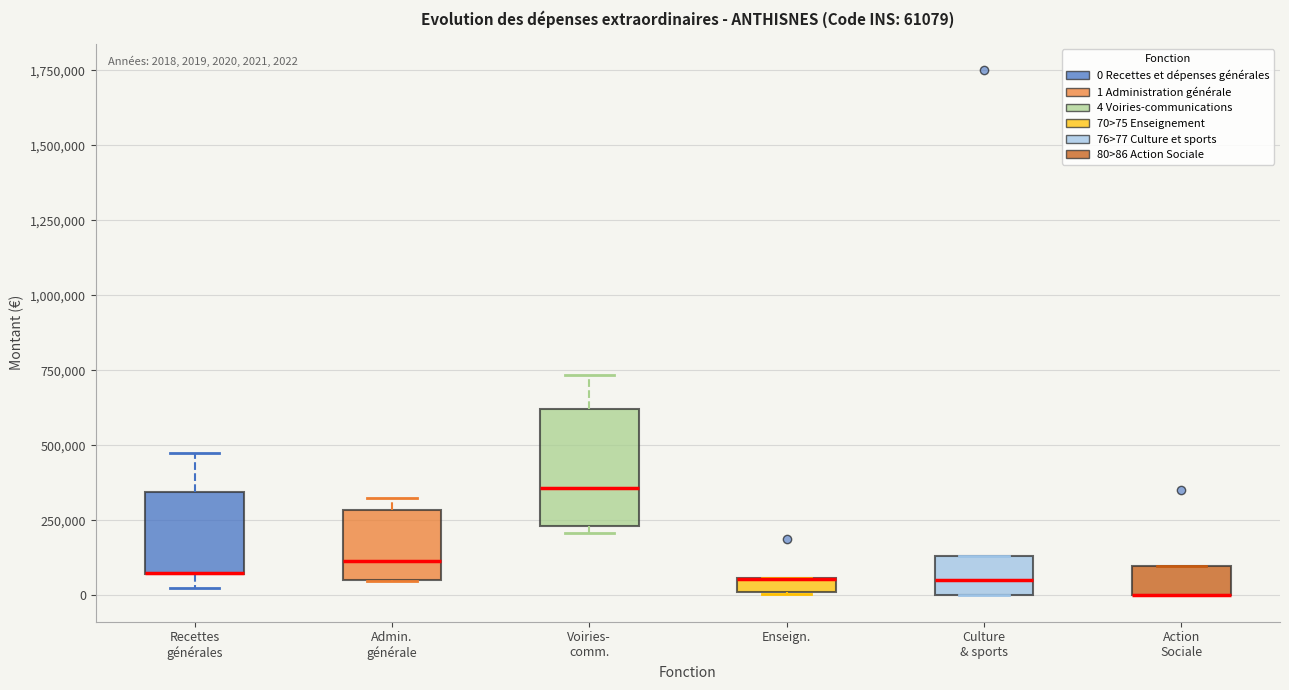

Comparing the boxes themselves (not the whiskers), which one is the tallest?

Voiries- comm.